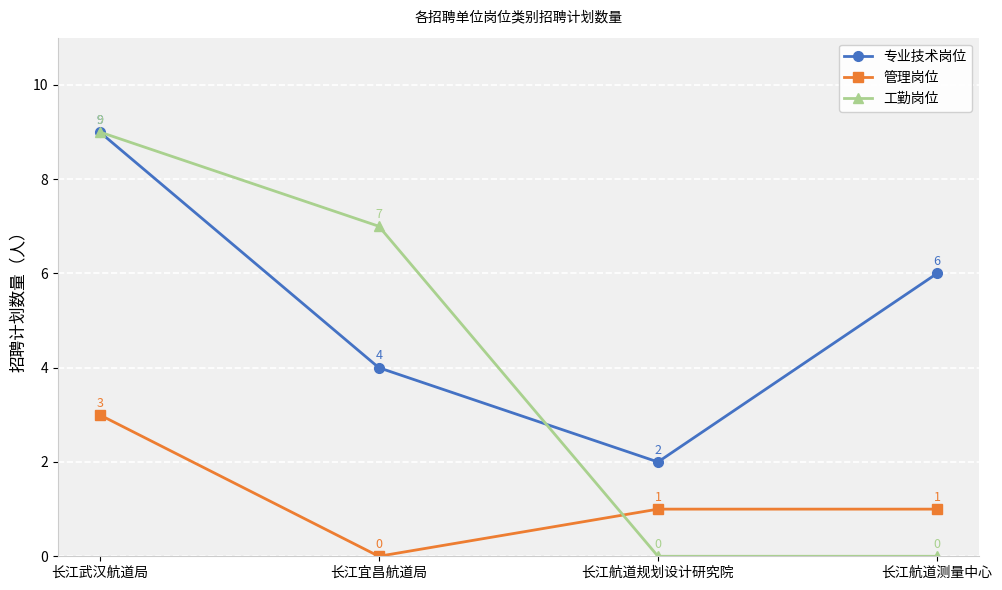

At 长江航道测量中心, list the series in order from largest to smallest.

专业技术岗位, 管理岗位, 工勤岗位